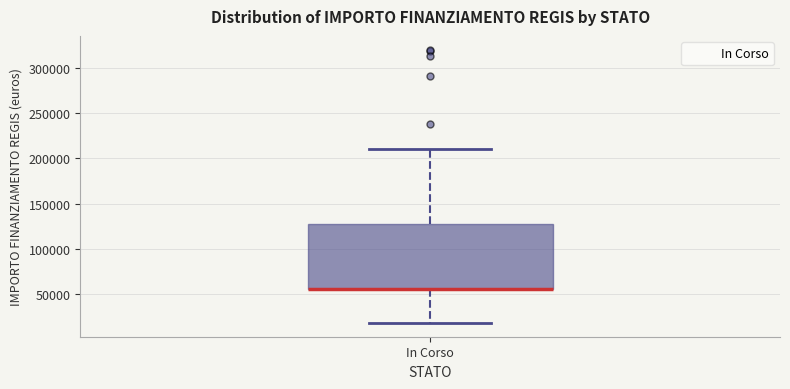

Read this box plot against the y-axis: the position of the median line, the range covered by the box, and the ends of both whiskers. The values are not printed on the chart, so give them approximately, as read against the axis.

median 55000 (drawn on the box's lower edge), box 55000 to 130000, whiskers 20000 to 210000